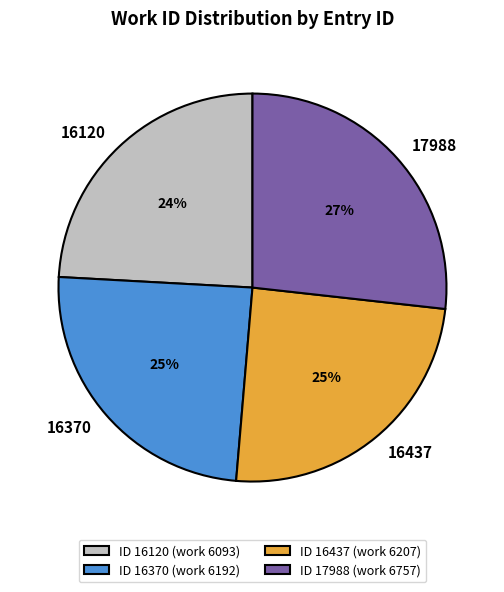

To the nearest percent, what is the average slice percentage?

25%